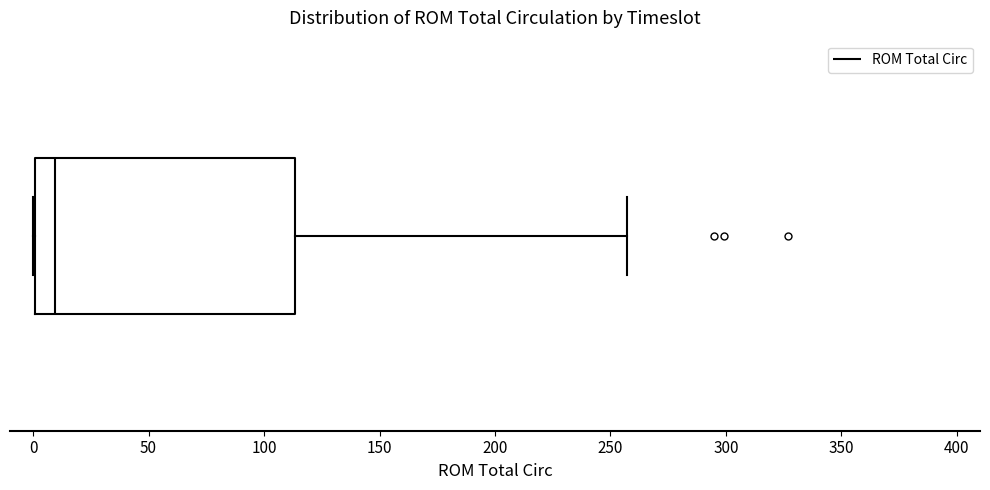

Where does the median line of the box sit on the x-axis? The values are not printed on the chart, so give them approximately, as read against the axis.

10